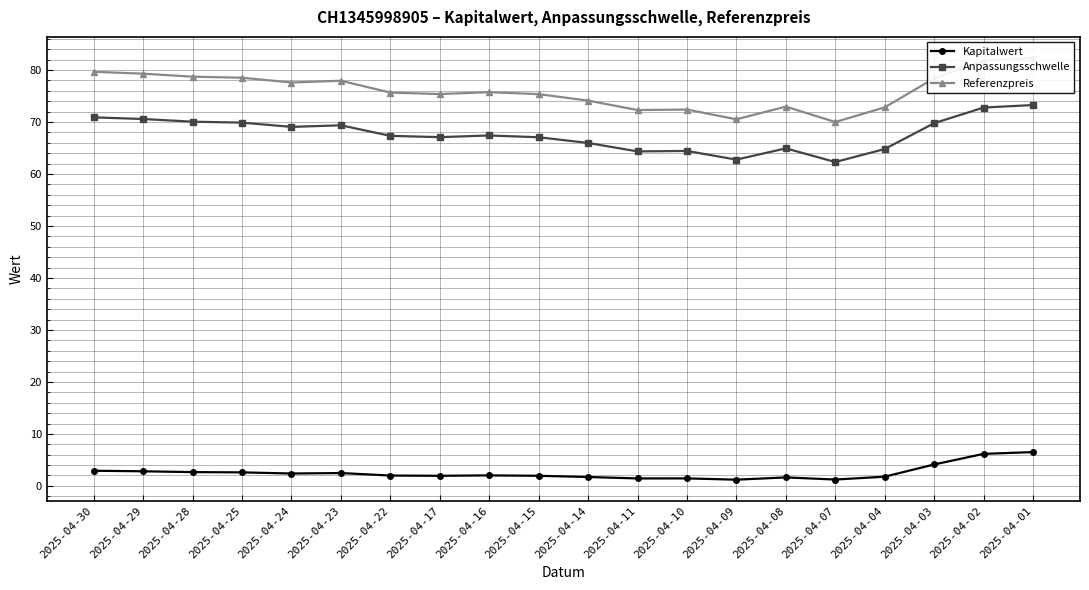

What is the greatest value displayed?

82.3